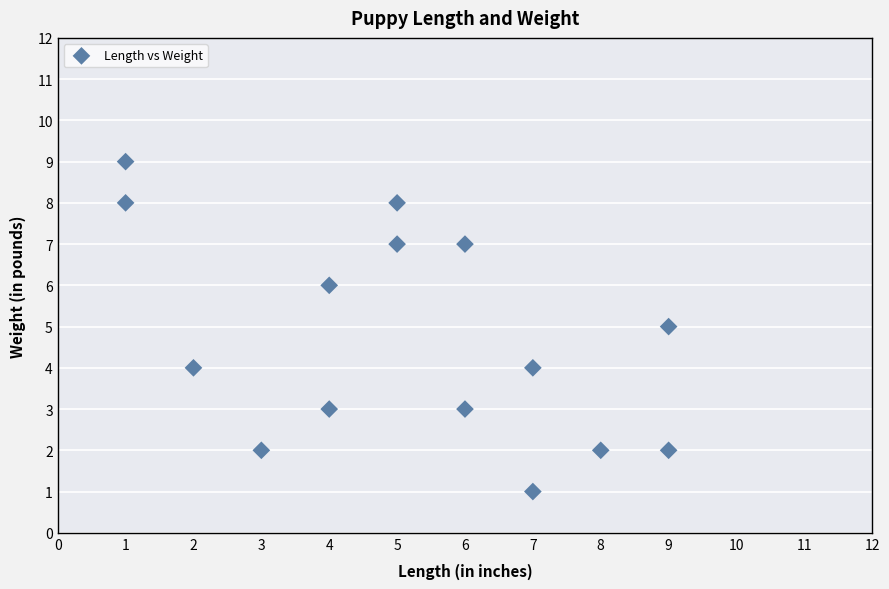

What is the range of Y values (max minus min)?

8